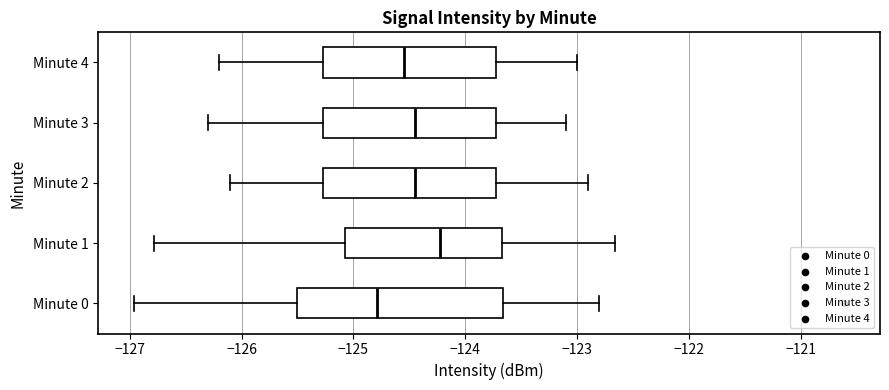

Comparing the boxes themselves (not the whiskers), which one is the widest?

Minute 0